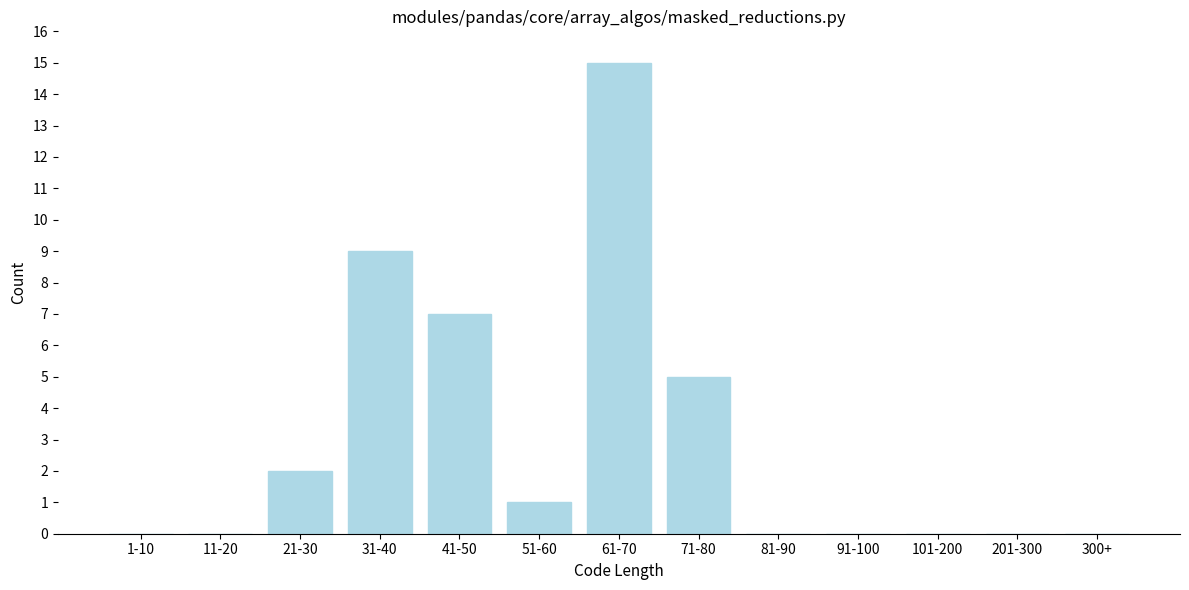

Reading right to left, transcribe all the data shown in this chart.

300+=0	201-300=0	101-200=0	91-100=0	81-90=0	71-80=5	61-70=15	51-60=1	41-50=7	31-40=9	21-30=2	11-20=0	1-10=0